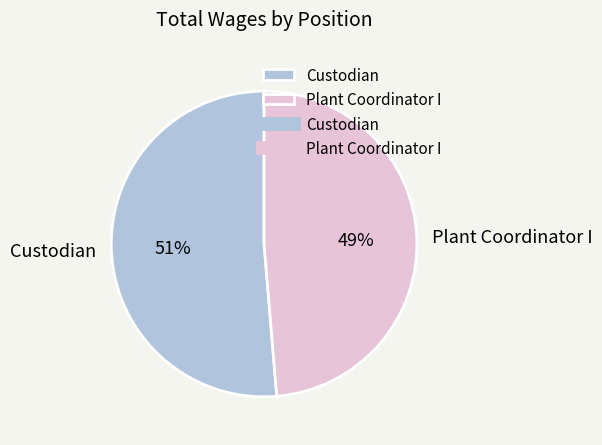

Combined, do Custodian and Plant Coordinator I account for over 50%?

Yes